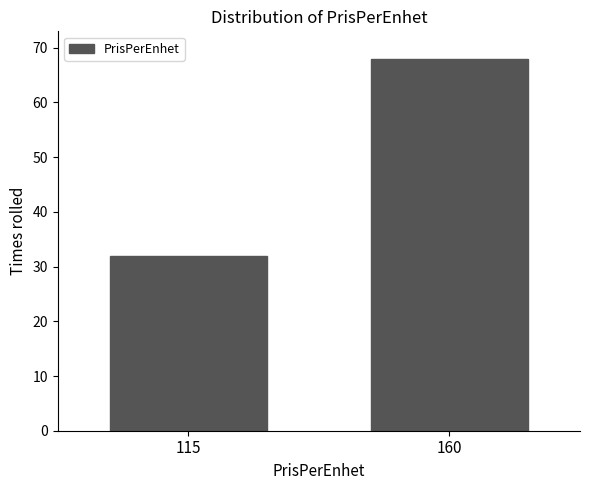

Reading left to right, extract all data points from this chart.

32	68